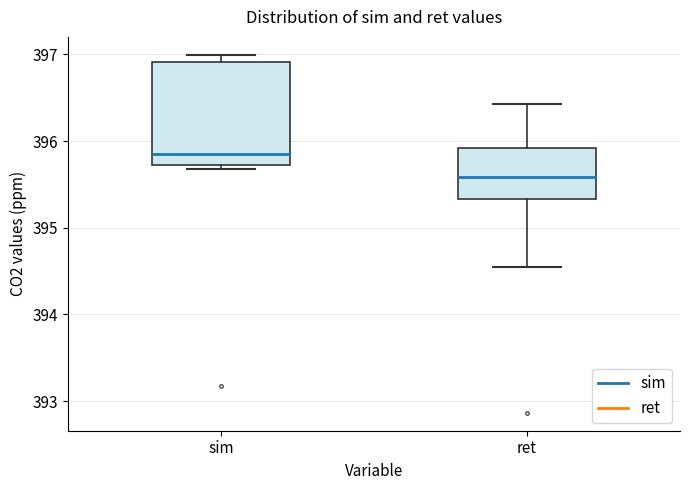

Which box has the highest median line?

sim